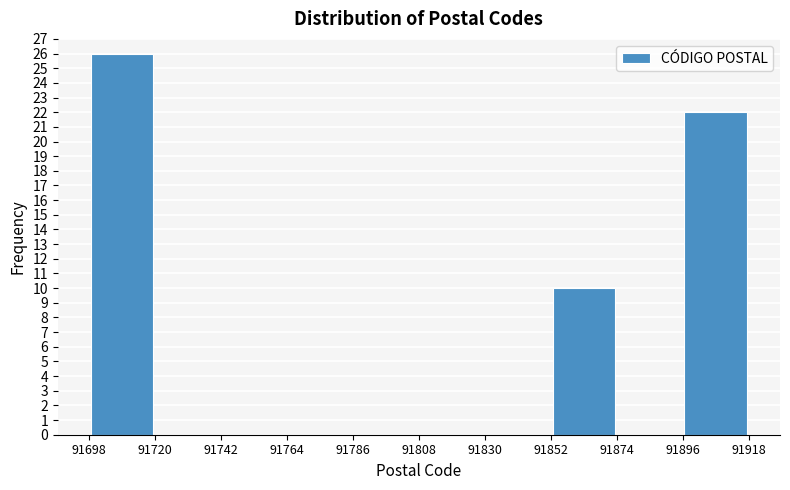

Over which range of the x-axis is the bar tallest?

91698 to 91720